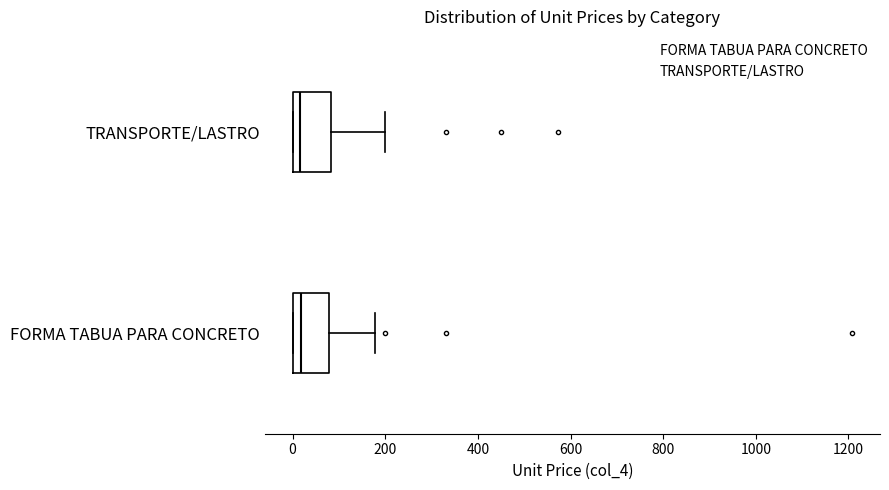

Where is the left edge of the box for TRANSPORTE/LASTRO on the x-axis? The values are not printed on the chart, so give them approximately, as read against the axis.

0